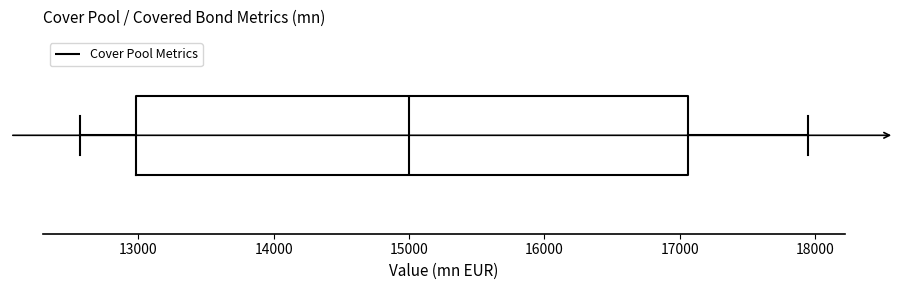

Transcribe this box plot: give where the median line is, the range the box spans, and where the two whiskers end, as read against the x-axis. The values are not printed on the chart, so give them approximately, as read against the axis.

median 15000, box 13000 to 17100, whiskers 12600 to 18000